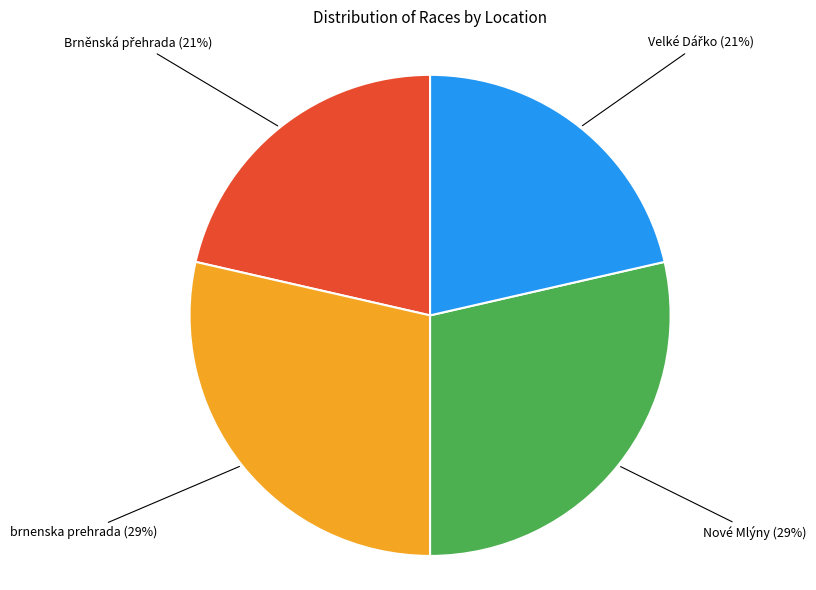

Is there a majority slice in this chart?

No